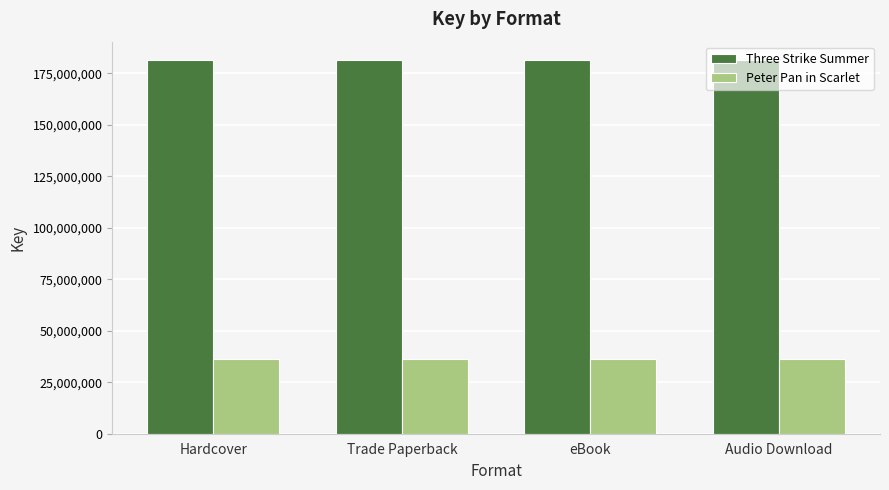

How many series are shown in this chart?

2